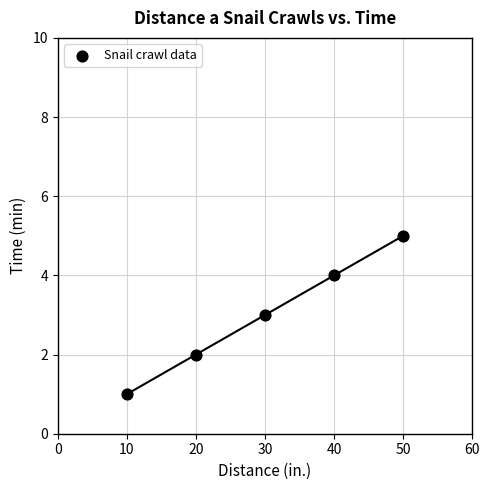

What is the average Y value?

3